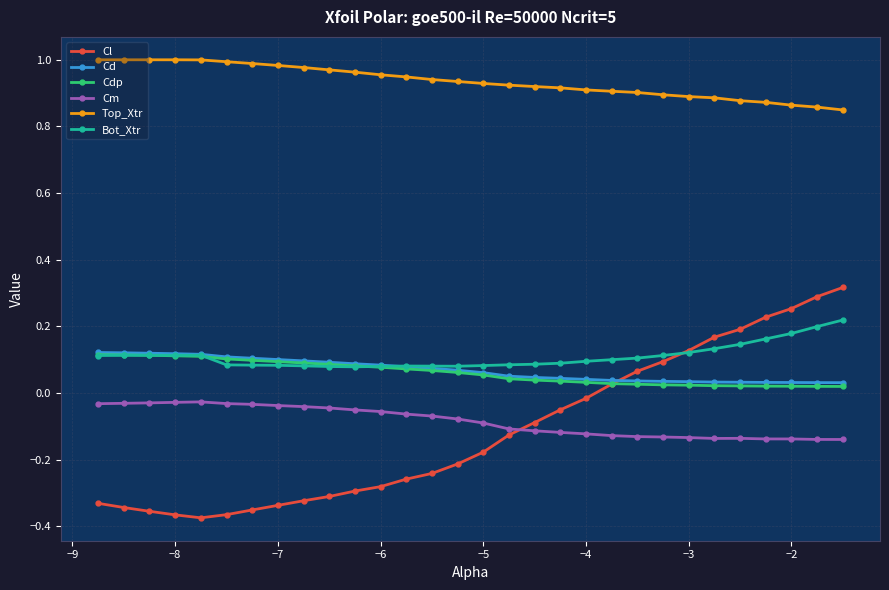

True or false: Cl and Cm cross at least once.

True